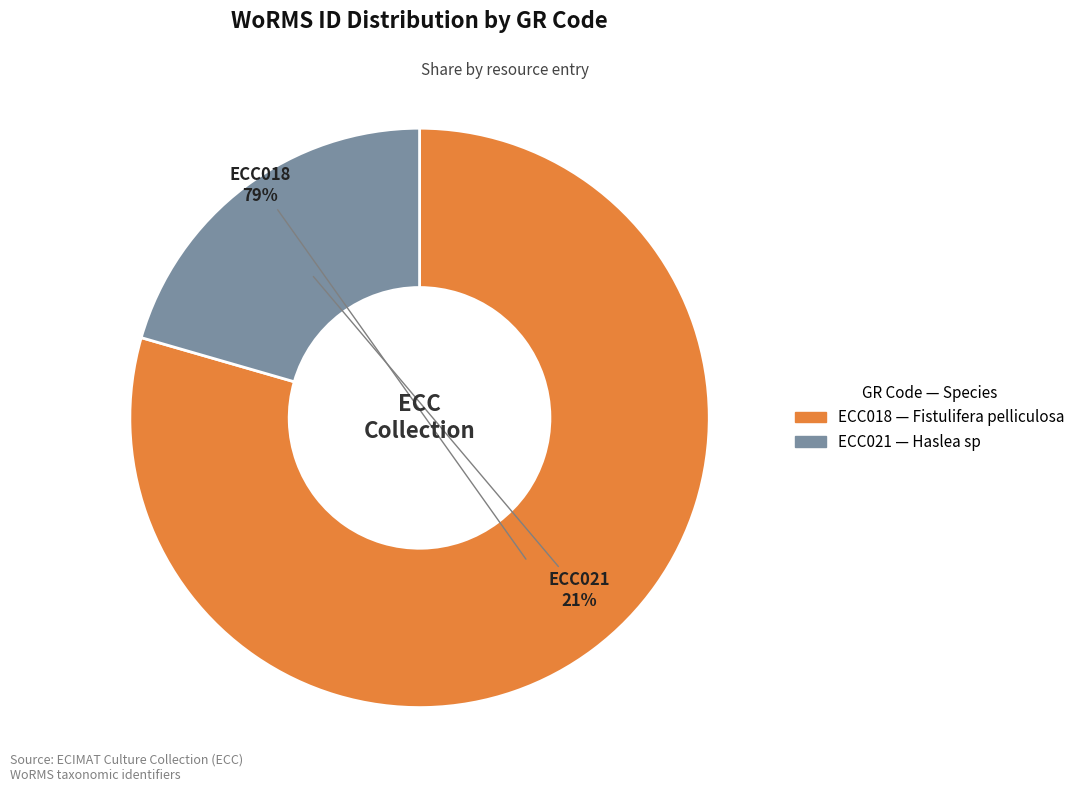

To the nearest percent, what is the combined percentage of ECC021 and ECC018?

100%